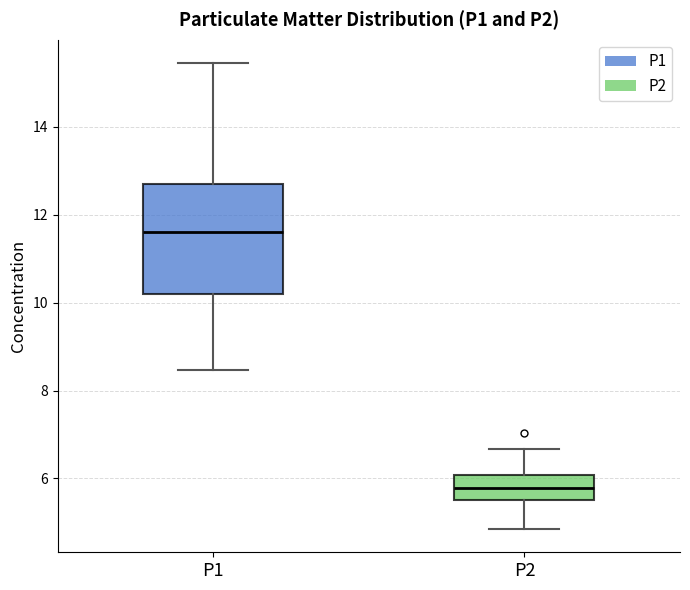

Reading left to right, read every box against the y-axis: the position of its median line, the range the box covers, and the ends of its whiskers. The values are not printed on the chart, so give them approximately, as read against the axis.

P1: median 11.6, box 10.2 to 12.8, whiskers 8.4 to 15.4
P2: median 5.8, box 5.6 to 6.0, whiskers 4.8 to 6.6